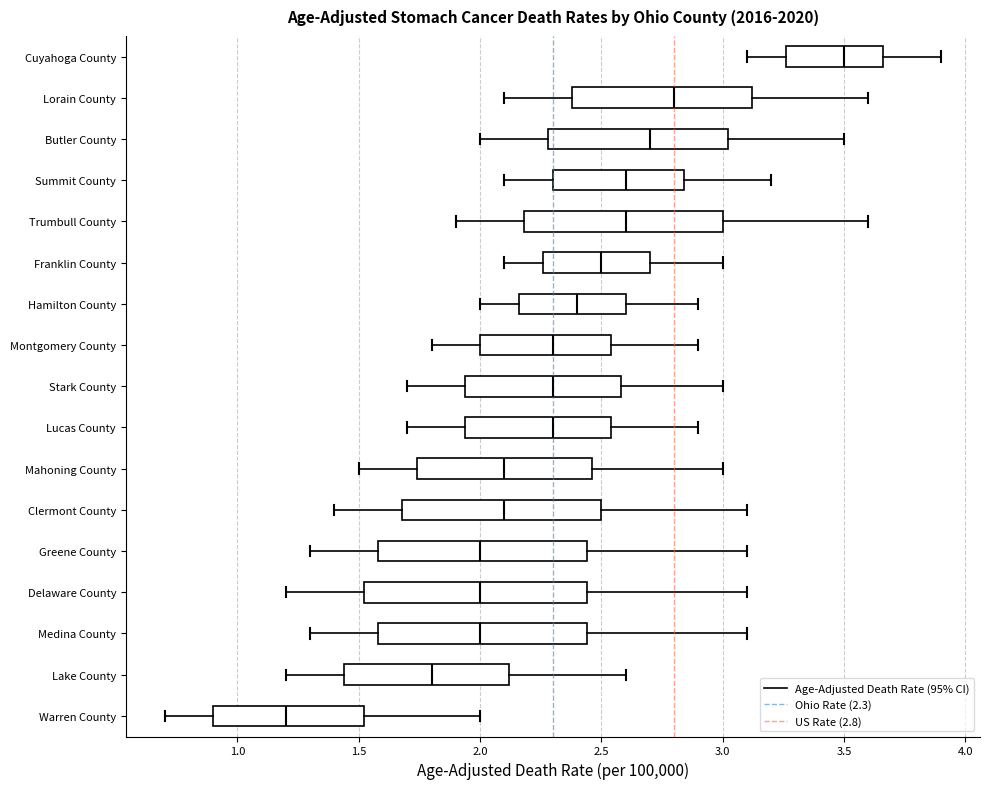

Comparing the boxes themselves (not the whiskers), which one is the widest?

Delaware County